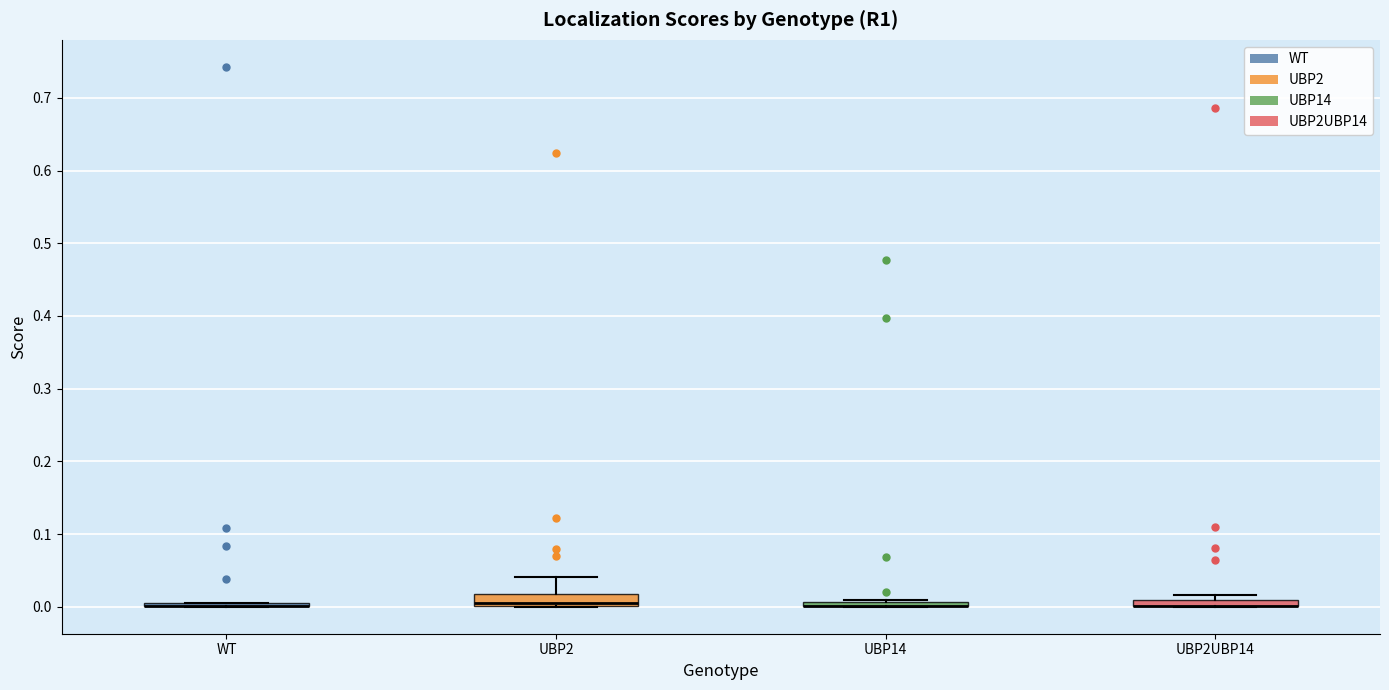

Where is the upper edge of the box for UBP14 on the y-axis? The values are not printed on the chart, so give them approximately, as read against the axis.

0.01